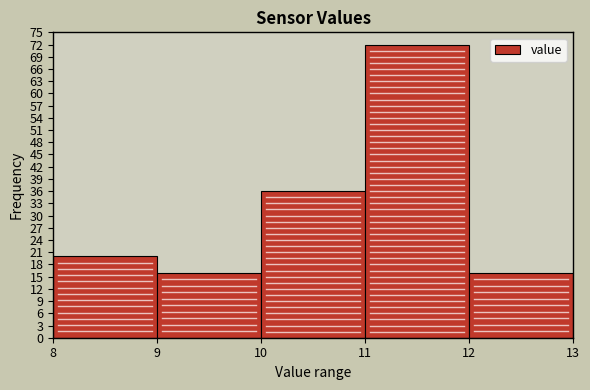

Reading left to right, list every bar in this chart as the range it spans on the x-axis followed by its height. The values are not printed on the chart, so give them approximately, as read against the axis.

8 to 9: 20
9 to 10: 16
10 to 11: 36
11 to 12: 72
12 to 13: 16